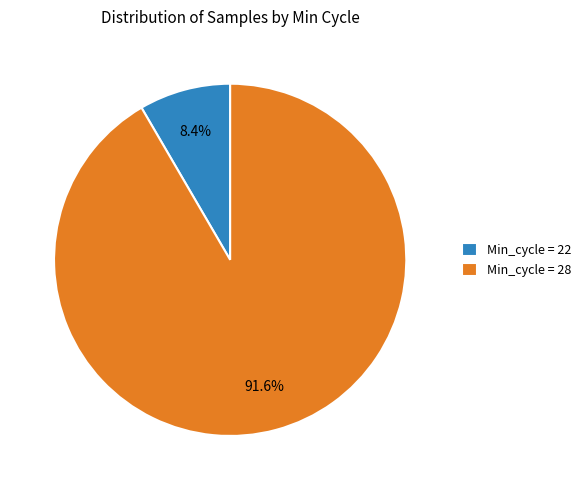

Rank the categories by value from highest to lowest.

Min_cycle = 28, Min_cycle = 22